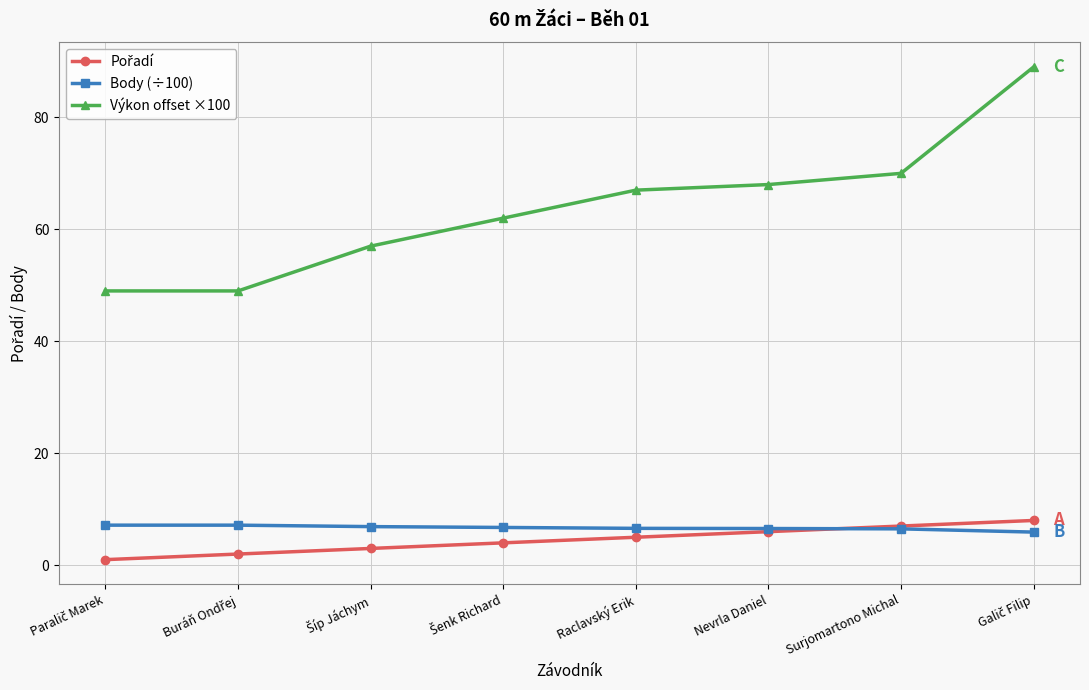

How many values in the Body (÷100) series exceed 6?

7